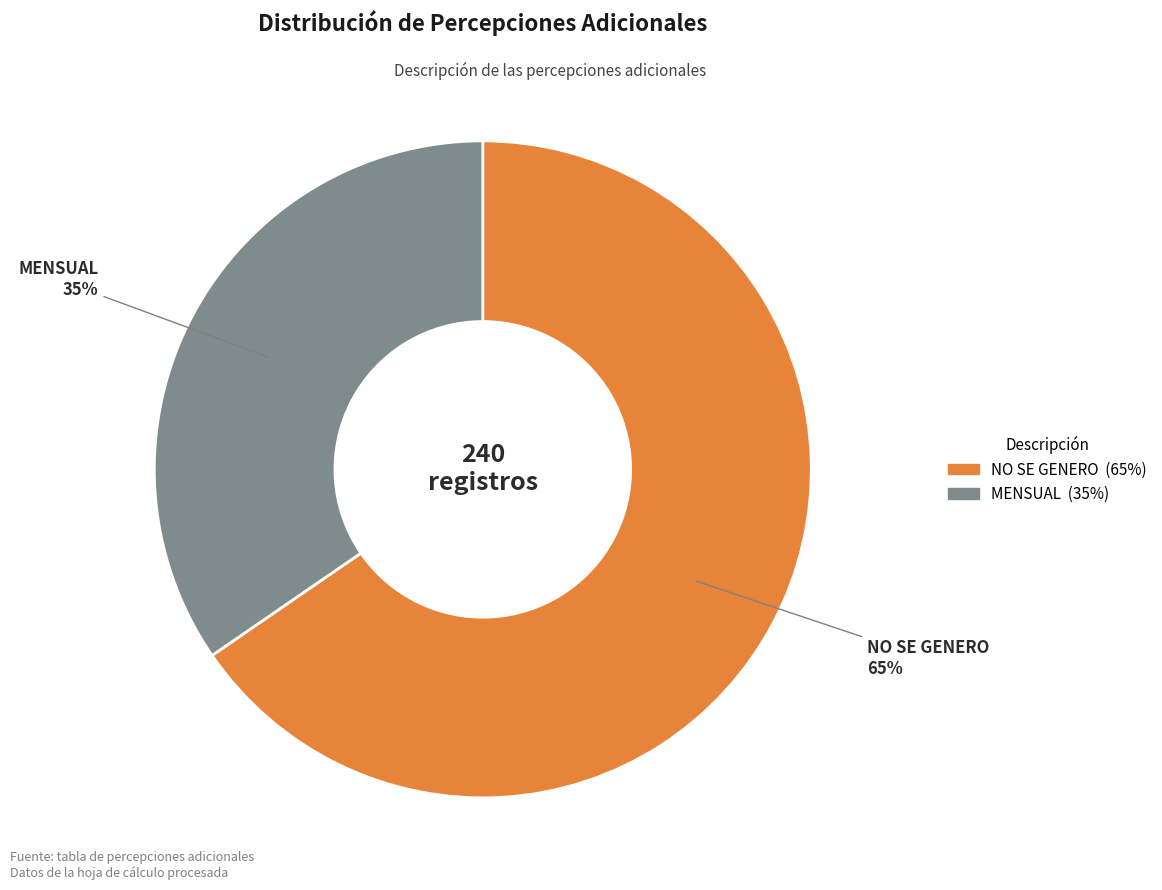

Count the number of slices in the pie.

2